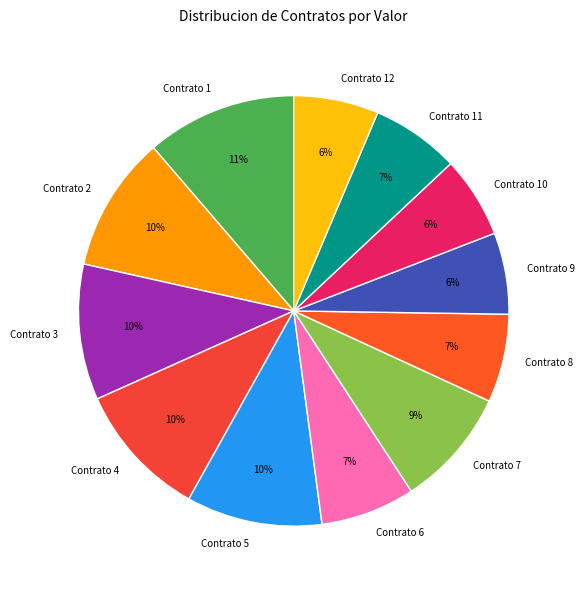

To the nearest percent, what is the combined percentage of Contrato 6 and Contrato 5?

17%